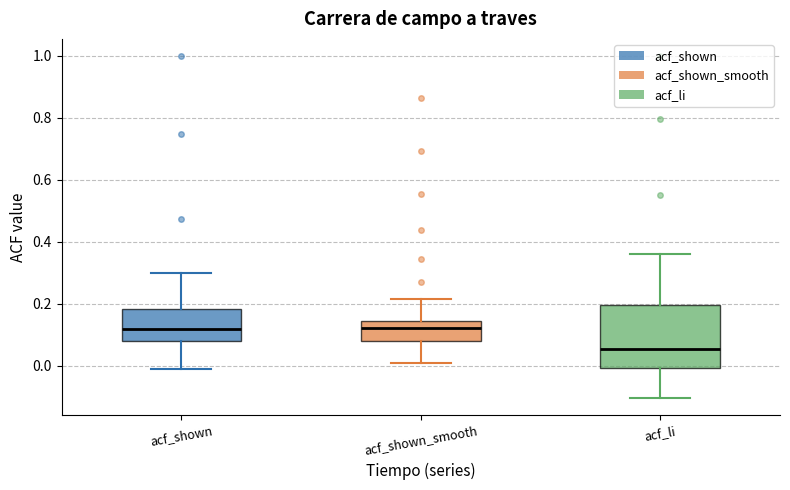

Which box is the tallest, from its lower edge to its upper edge?

acf_li